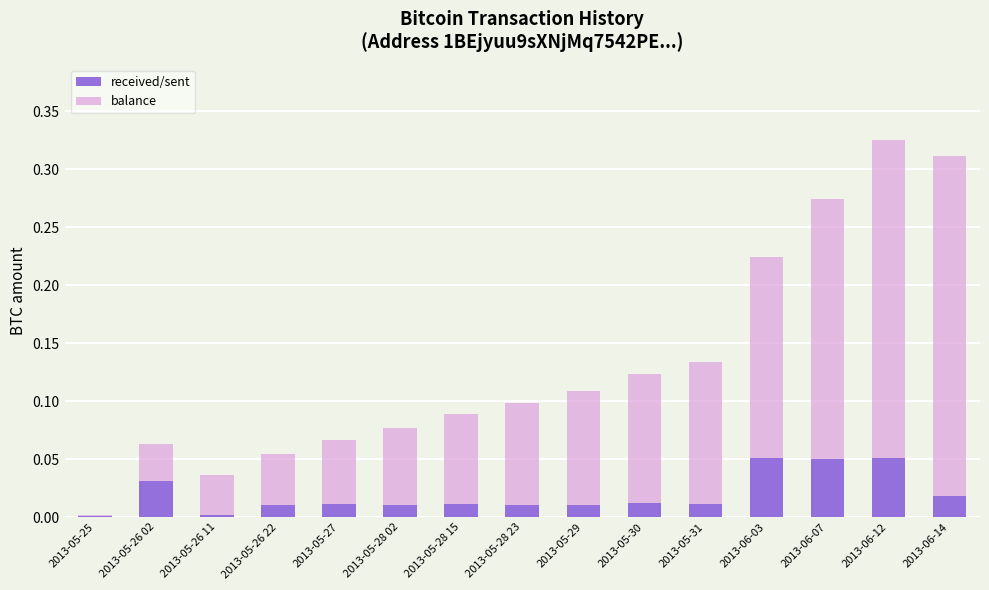

Is it true that received/sent equals 0.0 at 2013-05-28 02?

True